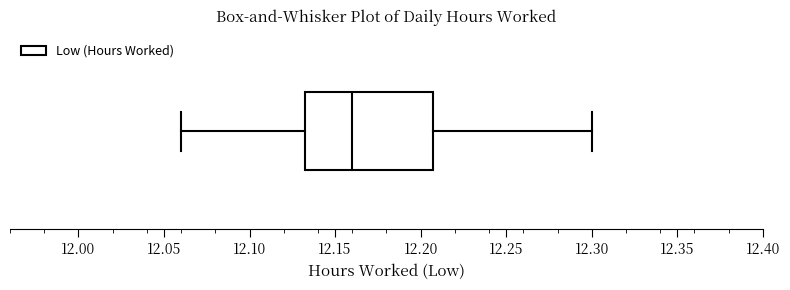

Read this box plot against the x-axis: the position of the median line, the range covered by the box, and the ends of both whiskers. The values are not printed on the chart, so give them approximately, as read against the axis.

median 12.160, box 12.135 to 12.210, whiskers 12.060 to 12.300